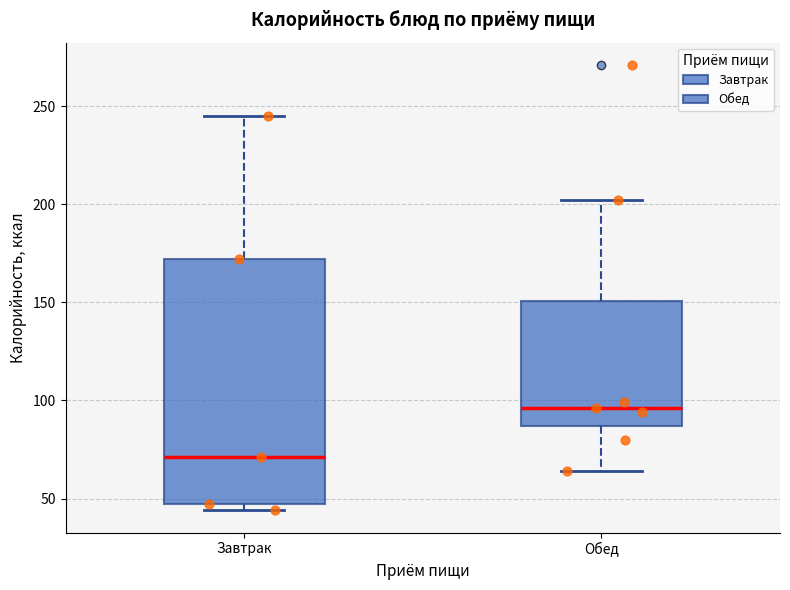

Reading left to right, transcribe this box plot: for each box, give where its median line is, the range the box spans, and where its two whiskers end, as read against the y-axis. The values are not printed on the chart, so give them approximately, as read against the axis.

Завтрак: median 70, box 45 to 170, whiskers 45 (just below the box's lower edge) to 245
Обед: median 95, box 85 to 150, whiskers 65 to 200